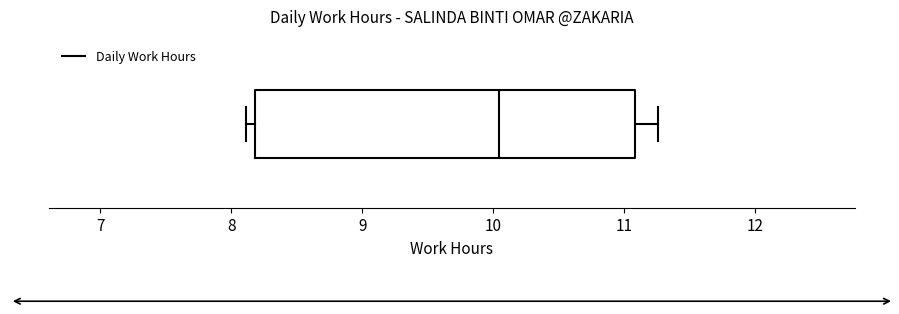

Read this box plot against the x-axis: the position of the median line, the range covered by the box, and the ends of both whiskers. The values are not printed on the chart, so give them approximately, as read against the axis.

median 10.0, box 8.2 to 11.1, whiskers 8.1 to 11.3